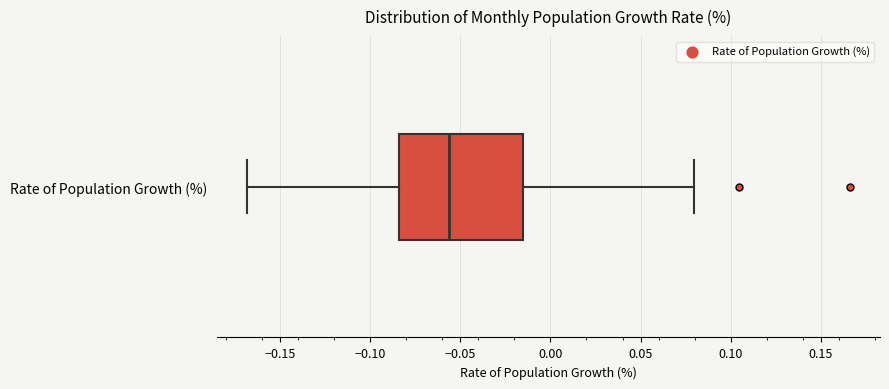

Where does the median line of the box for Rate of Population Growth (%) sit on the x-axis? The values are not printed on the chart, so give them approximately, as read against the axis.

-0.055